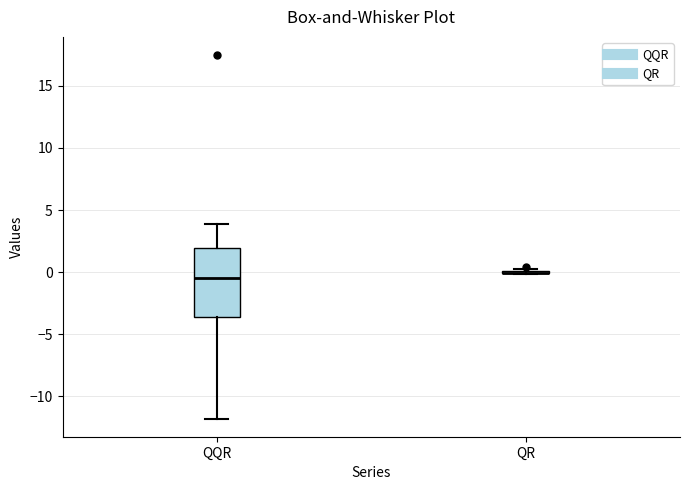

Comparing the boxes themselves (not the whiskers), which one is the tallest?

QQR